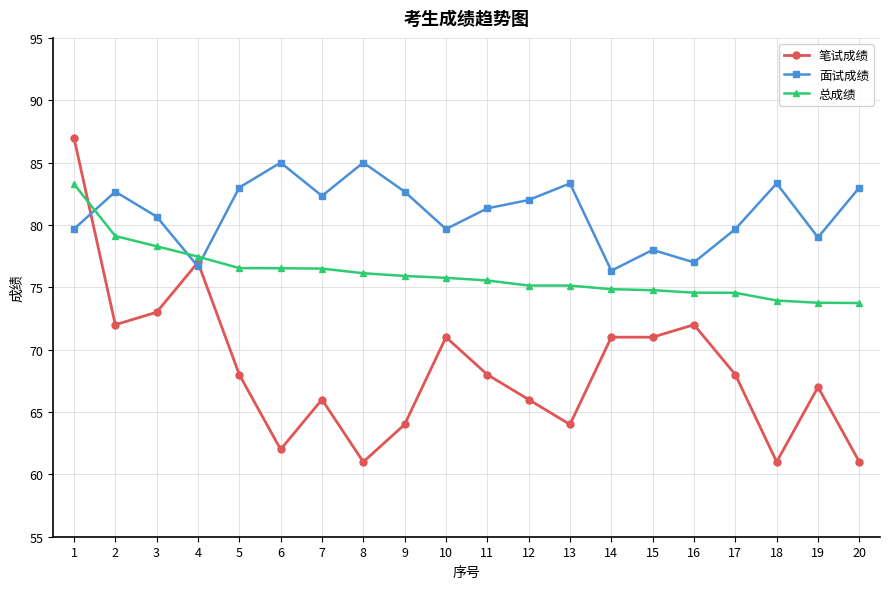

What is the value of the 面试成绩 point at the 7th from the left?

82.3